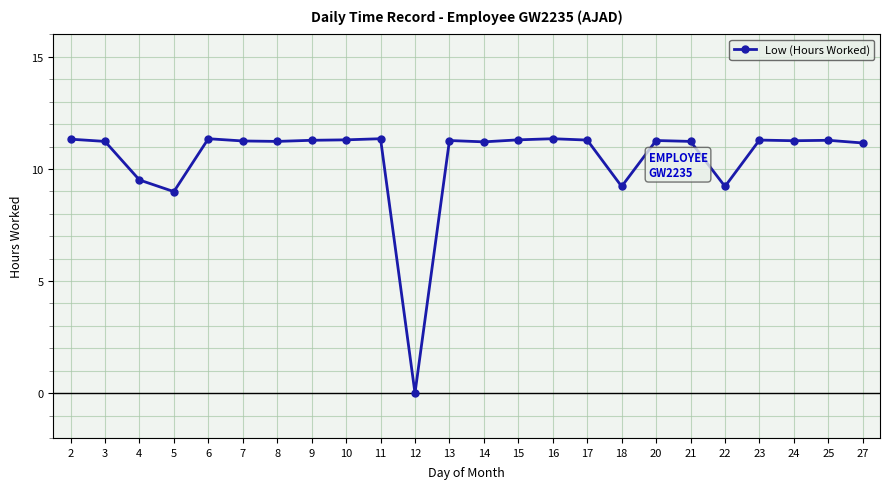

What is the average value?

10.5